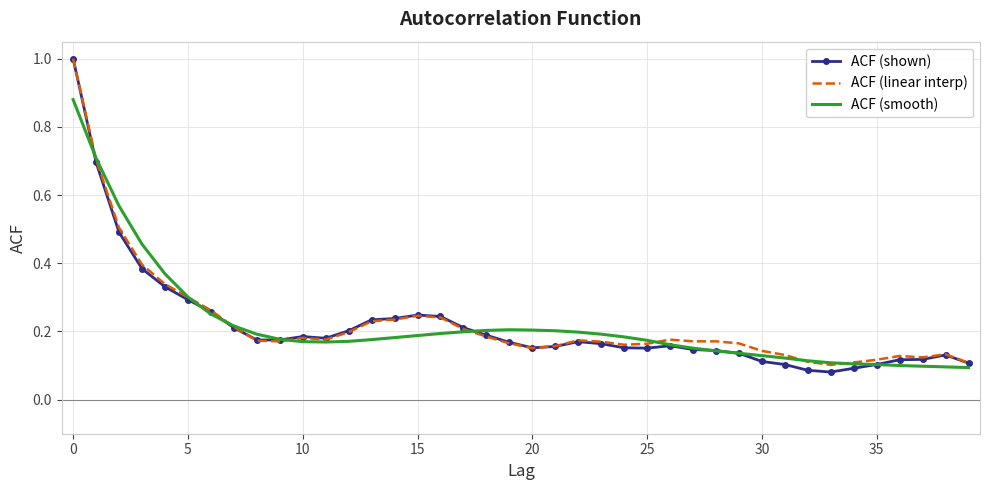

What is the greatest value displayed?

1.0